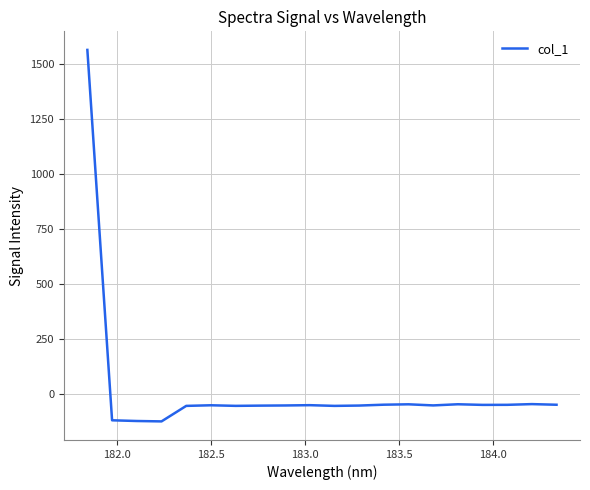

What is the smallest value displayed?

-126.0